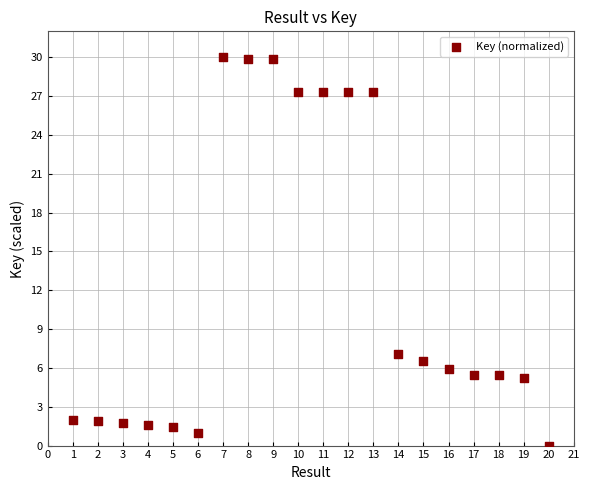

What is the range of X values (max minus min)?

19.0